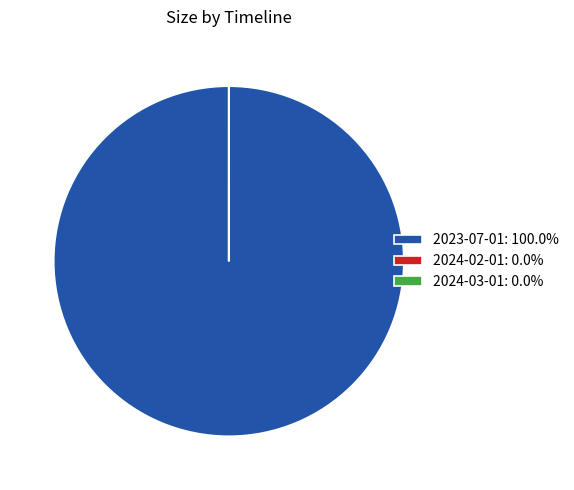

The 2023-07-01 slice represents 100% of the pie. True or false?

True